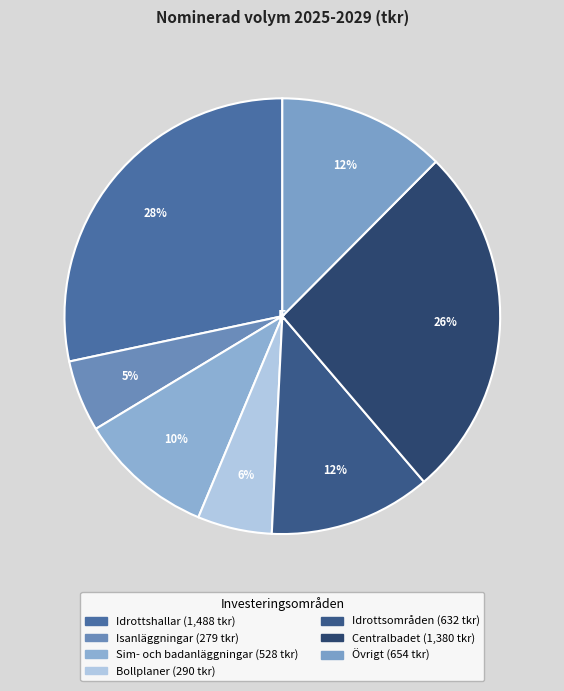

To the nearest percent, what is the combined percentage of Idrottshallar and Övrigt?

41%